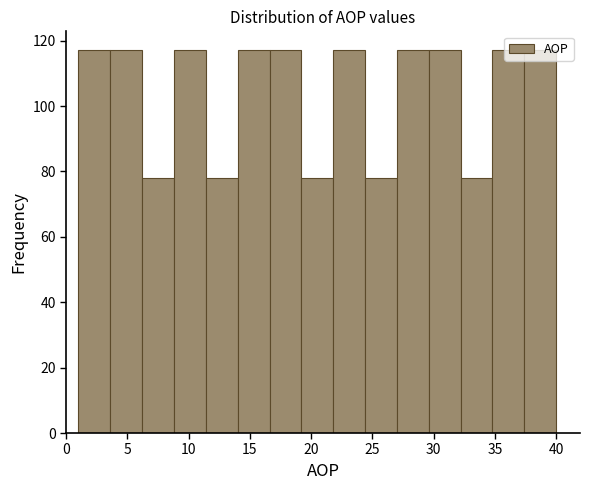

How tall is the bar that spans 16.6 to 19.2 on the x-axis? Neither the bar edges nor the heights are printed on the chart, so give them approximately, as read against the axes.

118